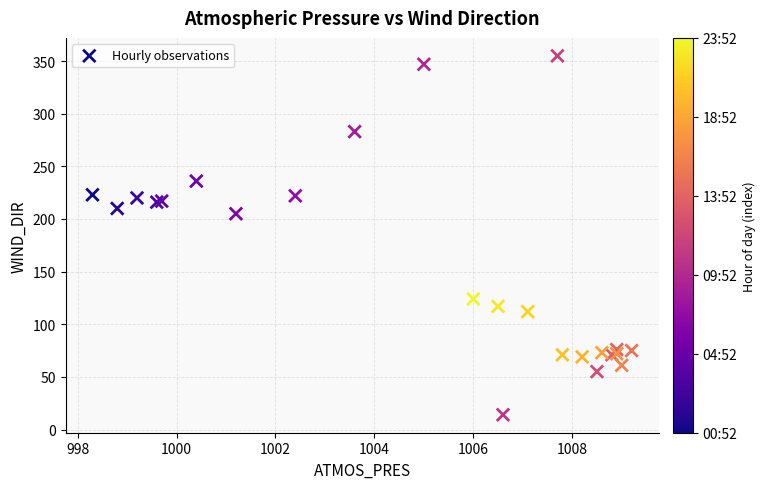

What Y value in the scatter plot is closest to 184?

205